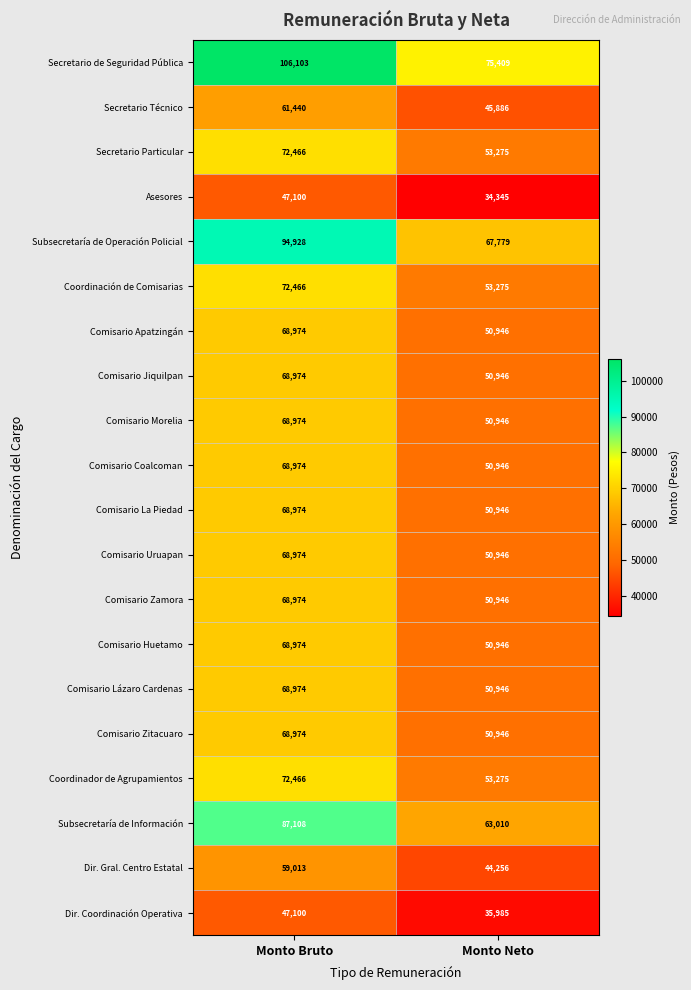

At which category is the sum across all series the highest?

Monto Bruto